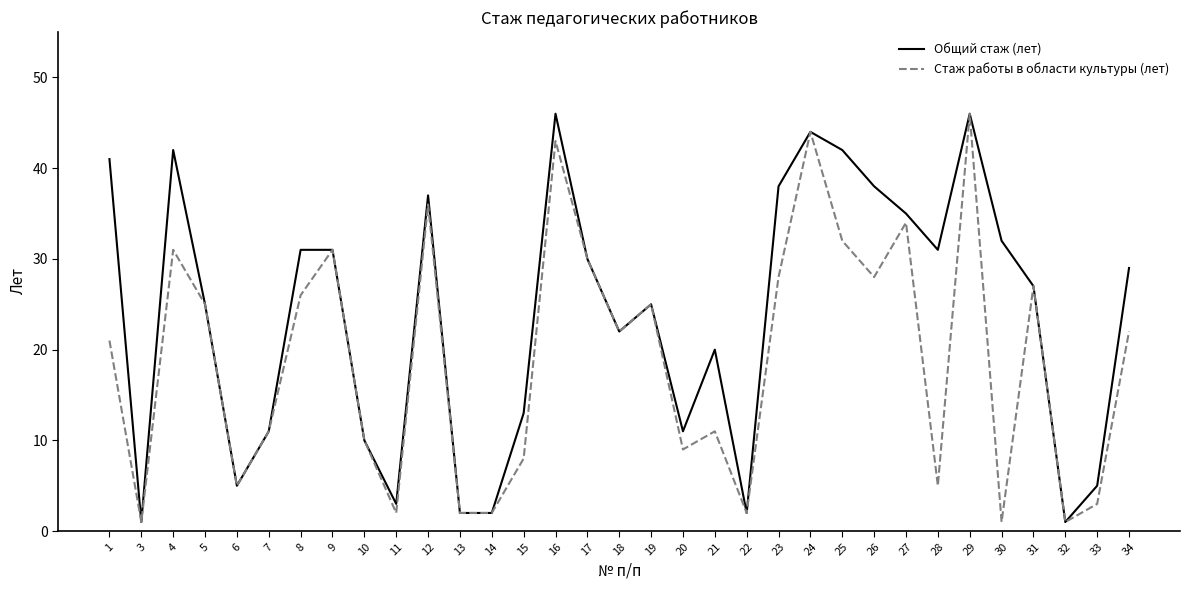

Reading left to right, what are all the values shown in this chart?

Общий стаж (лет): 41	1	42	25	5	11	31	31	10	3	37	2	2	13	46	30	22	25	11	20	2	38	44	42	38	35	31	46	32	27	1	5	29
Стаж работы в области культуры (лет): 21	1	31	25	5	11	26	31	10	2	36	2	2	8	43	30	22	25	9	11	2	28	44	32	28	34	5	46	1	27	1	3	22